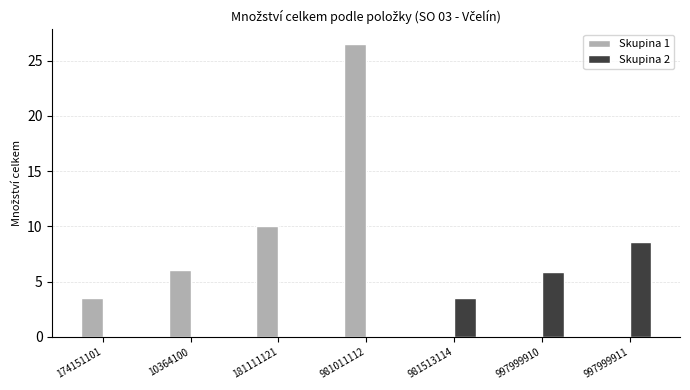

Where is Skupina 2 nearest to the value 4?

981513114